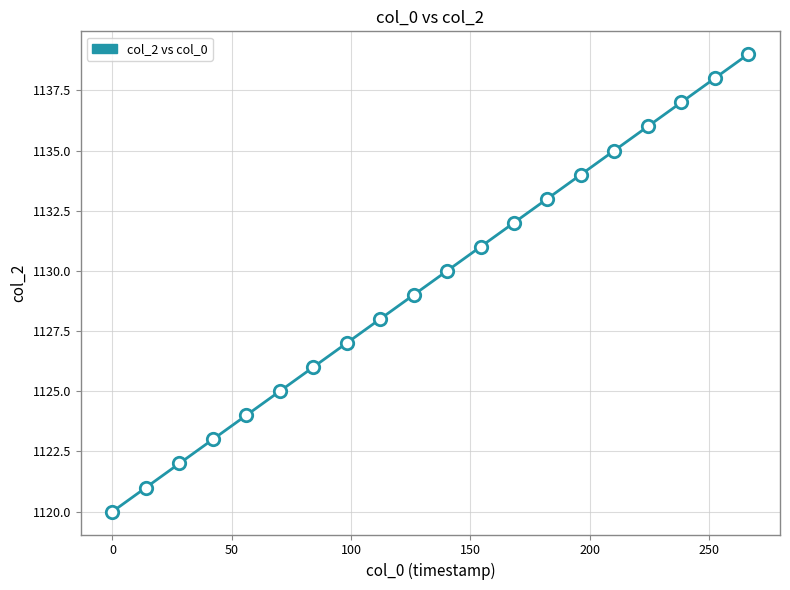

What is the difference between the maximum and minimum values?

19